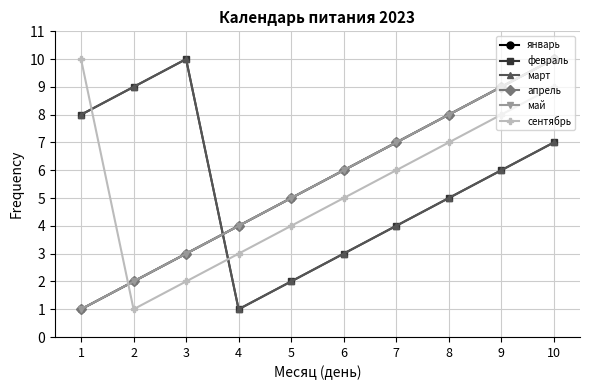

Which category has the highest value in the май series?

10